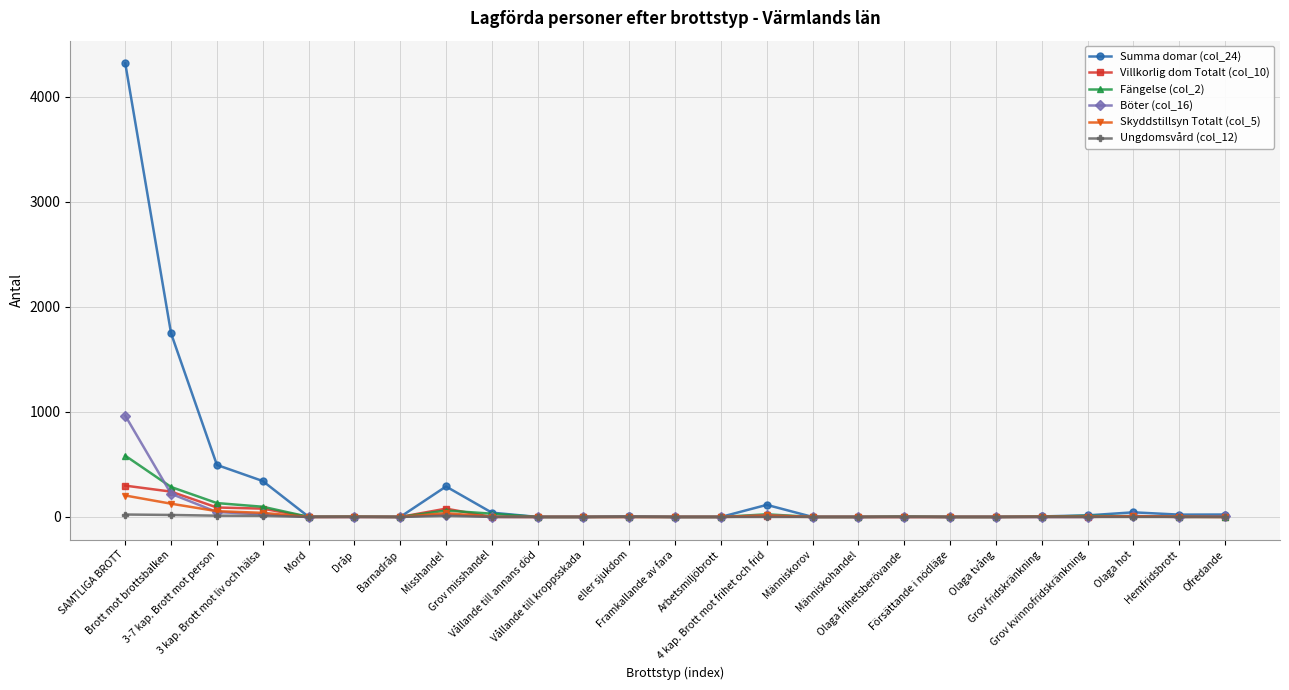

In Villkorlig dom Totalt (col_10), how many points are higher than both neighbors (excluding endpoints)?

3